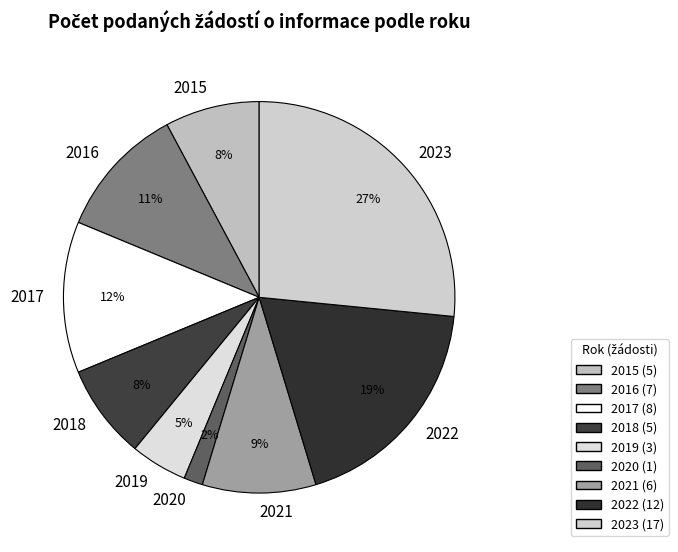

Which has a higher value, 2017 or 2021?

2017